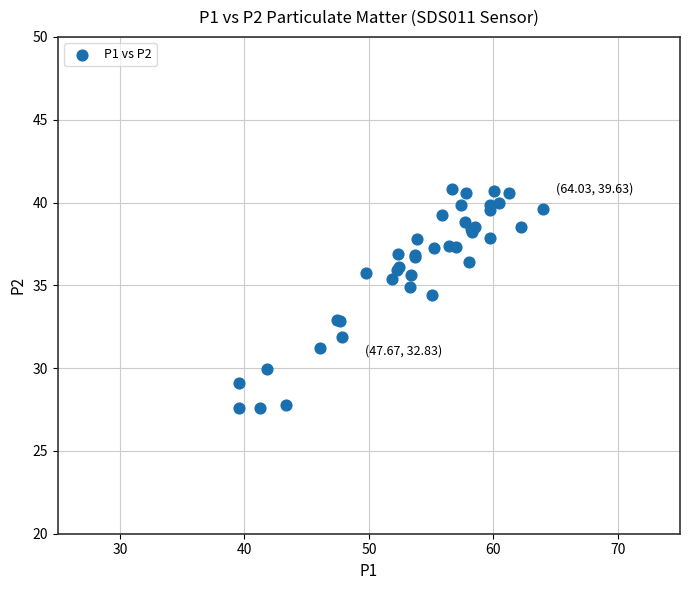

What Y value in the scatter plot is closest to 34?

34.4